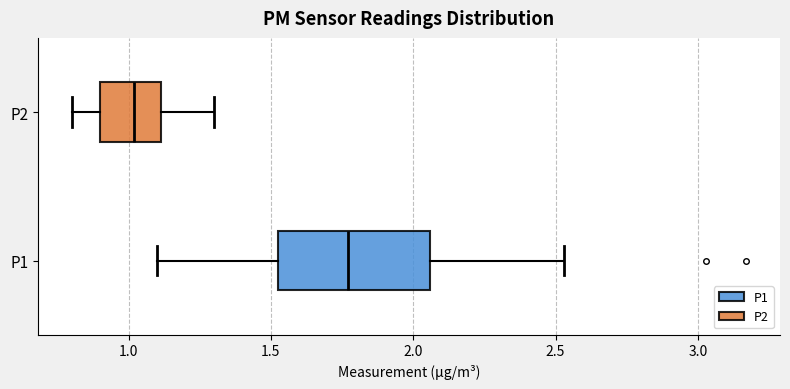

Comparing the boxes themselves (not the whiskers), which one is the widest?

P1